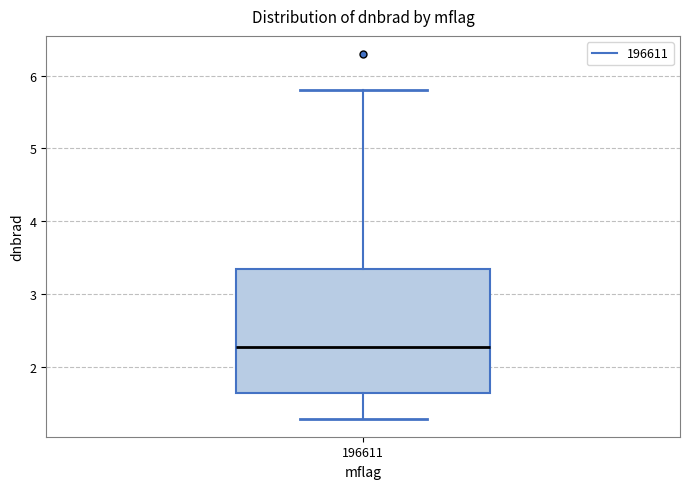

Transcribe this box plot: give where the median line is, the range the box spans, and where the two whiskers end, as read against the y-axis. The values are not printed on the chart, so give them approximately, as read against the axis.

median 2.3, box 1.6 to 3.3, whiskers 1.3 to 5.8